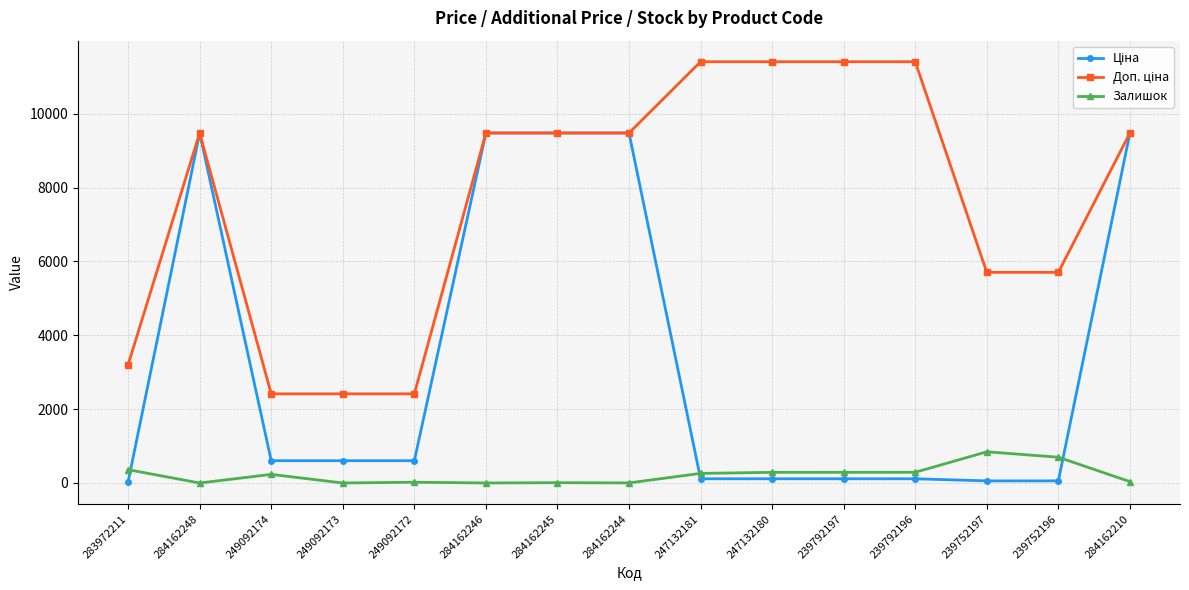

What is the total value across all series at 284162248?

18960.1